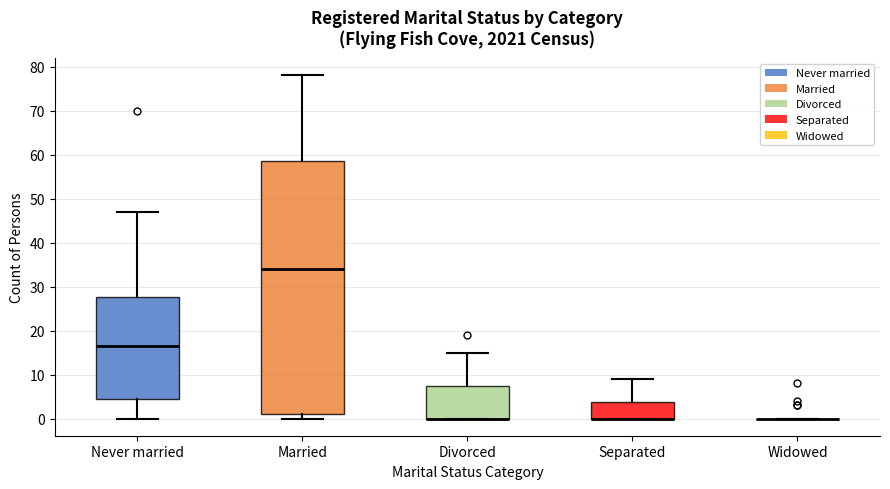

Comparing the boxes themselves (not the whiskers), which one is the tallest?

Married